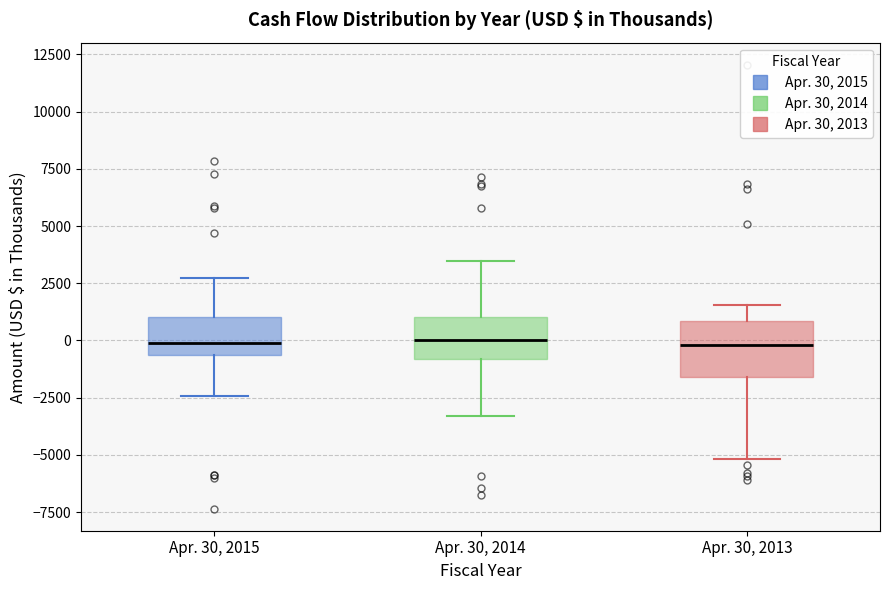

Reading left to right, transcribe this box plot: for each box, give where its median line is, the range the box spans, and where its two whiskers end, as read against the y-axis. The values are not printed on the chart, so give them approximately, as read against the axis.

Apr. 30, 2015: median 0, box -500 to 1000, whiskers -2500 to 2500
Apr. 30, 2014: median 0, box -1000 to 1000, whiskers -3500 to 3500
Apr. 30, 2013: median 0, box -1500 to 1000, whiskers -5000 to 1500